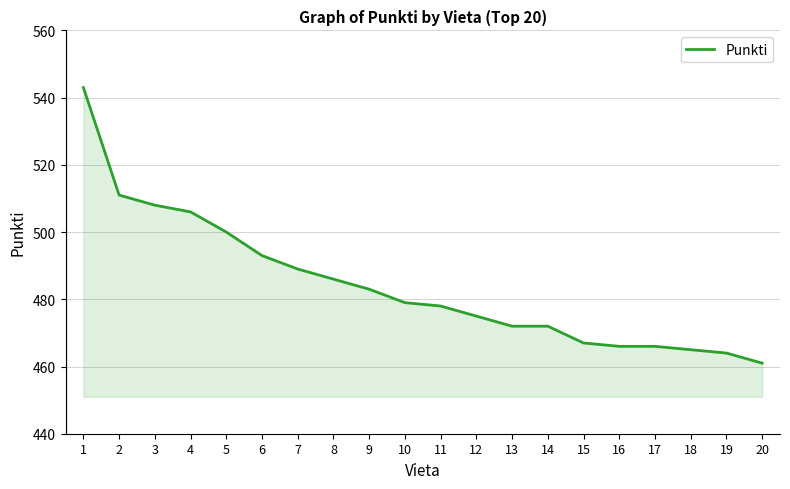

Approximately how many times larger is the value at 7 compared to 10?

1.0